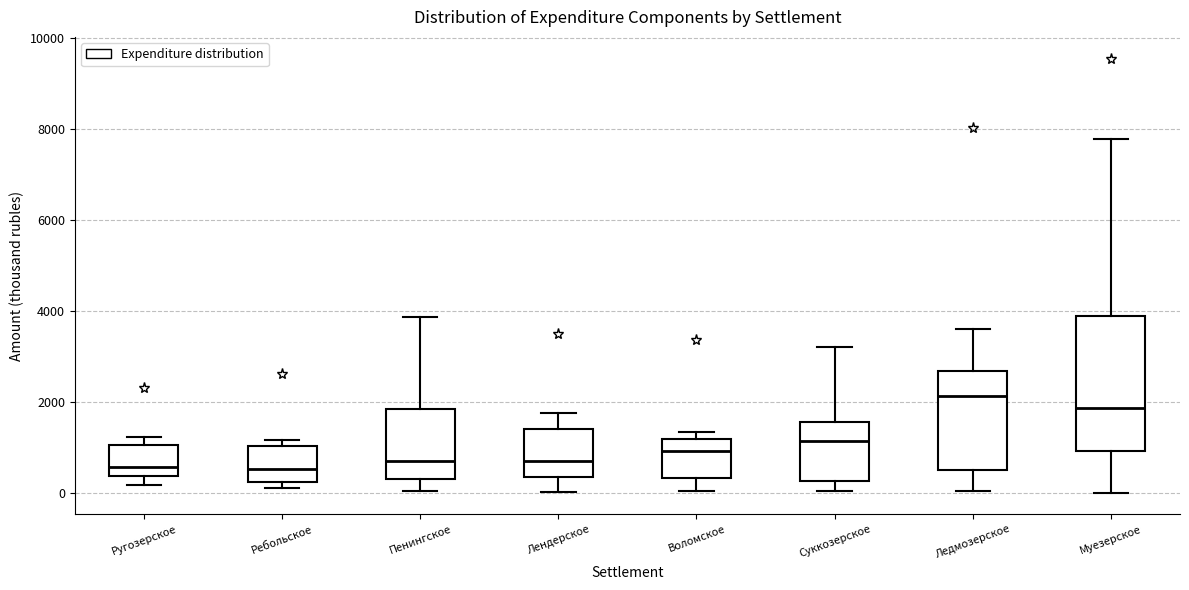

Which box's median line is the highest?

Ледмозерское